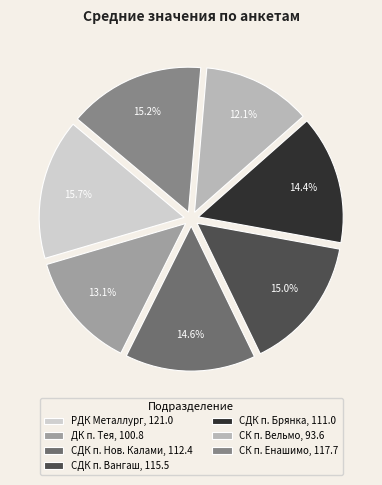

What is the smallest slice in the pie chart?

СК п. Вельмо, 93.6